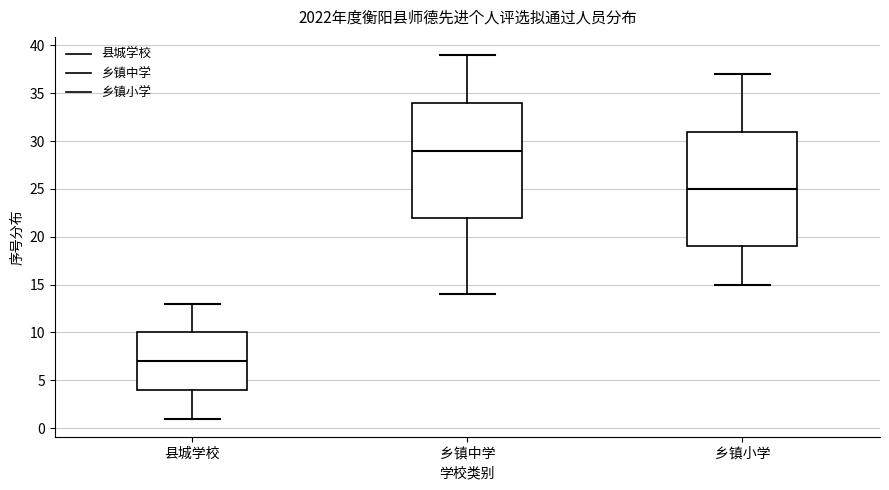

Where does the lower whisker of the box for 乡镇中学 end on the y-axis? The values are not printed on the chart, so give them approximately, as read against the axis.

14